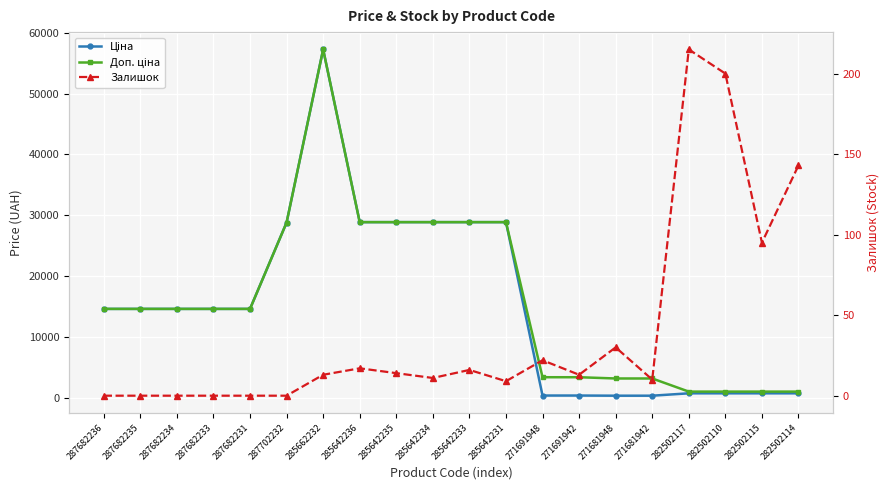

How many data points in Залишок are less than 13?

9